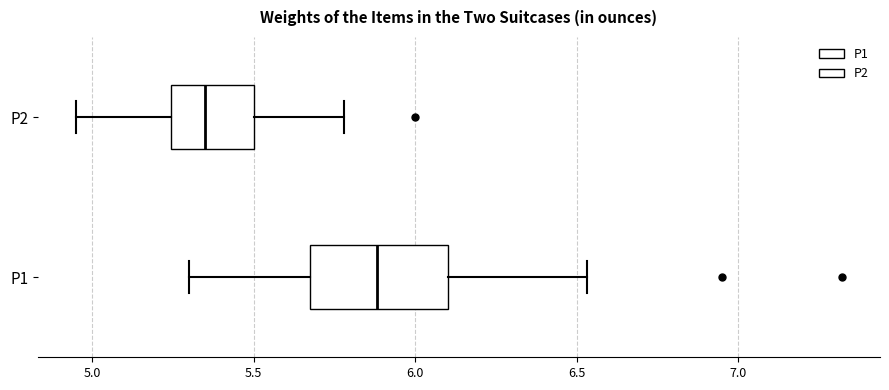

Which box is the widest, from its left edge to its right edge?

P1